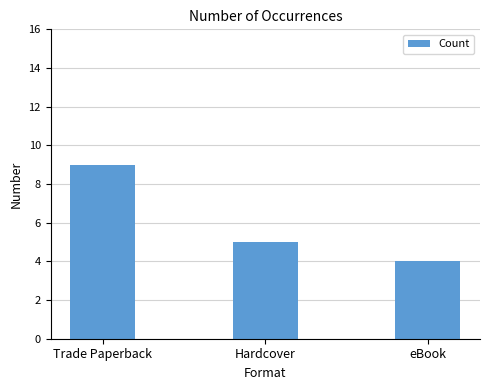

True or false: the data shows 4 at eBook.

True